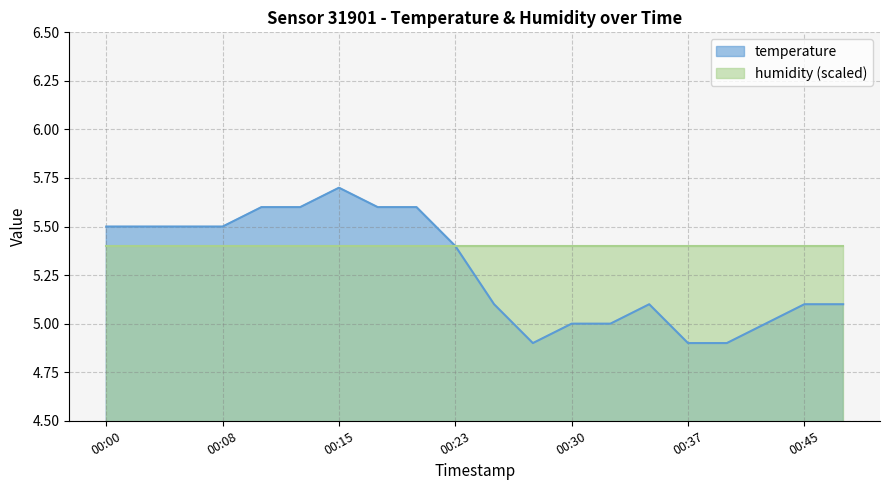

What value does the data have at 00:00?

5.5